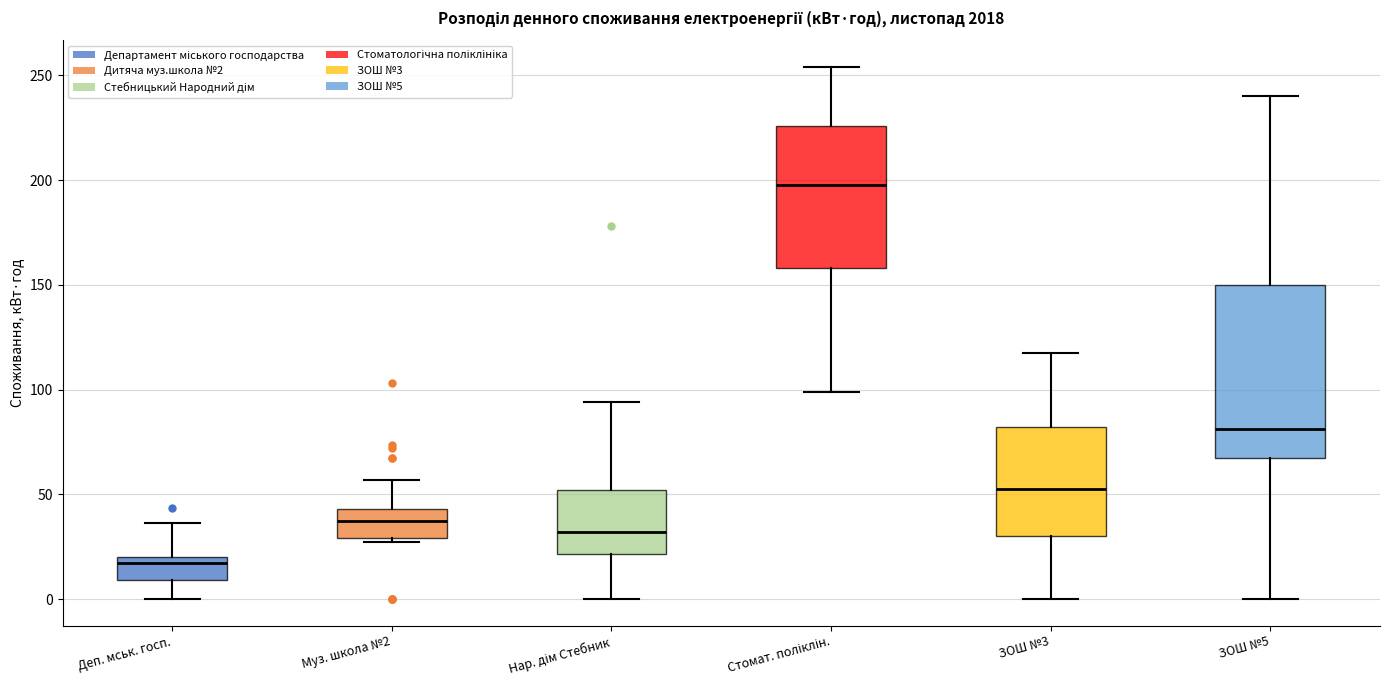

Reading left to right, read every box against the y-axis: the position of its median line, the range the box covers, and the ends of its whiskers. The values are not printed on the chart, so give them approximately, as read against the axis.

Деп. мськ. госп.: median 15, box 10 to 20, whiskers 0 to 35
Муз. школа №2: median 40, box 30 to 45, whiskers 25 to 55
Нар. дім Стебник: median 30, box 20 to 50, whiskers 0 to 95
Стомат. поліклін.: median 200, box 160 to 225, whiskers 100 to 255
ЗОШ №3: median 55, box 30 to 80, whiskers 0 to 115
ЗОШ №5: median 80, box 70 to 150, whiskers 0 to 240